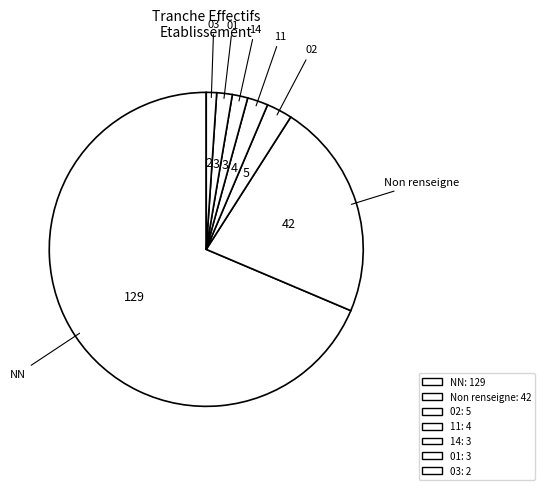

How many segments does this pie chart have?

7